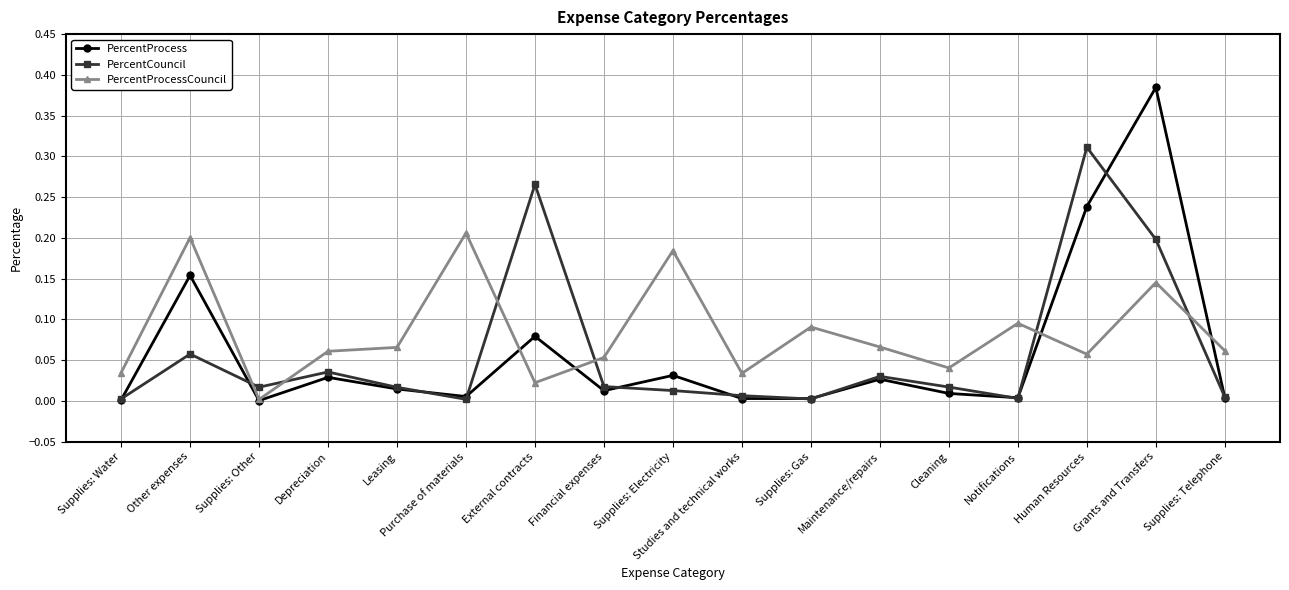

At which category is the sum across all series the highest?

Grants and Transfers